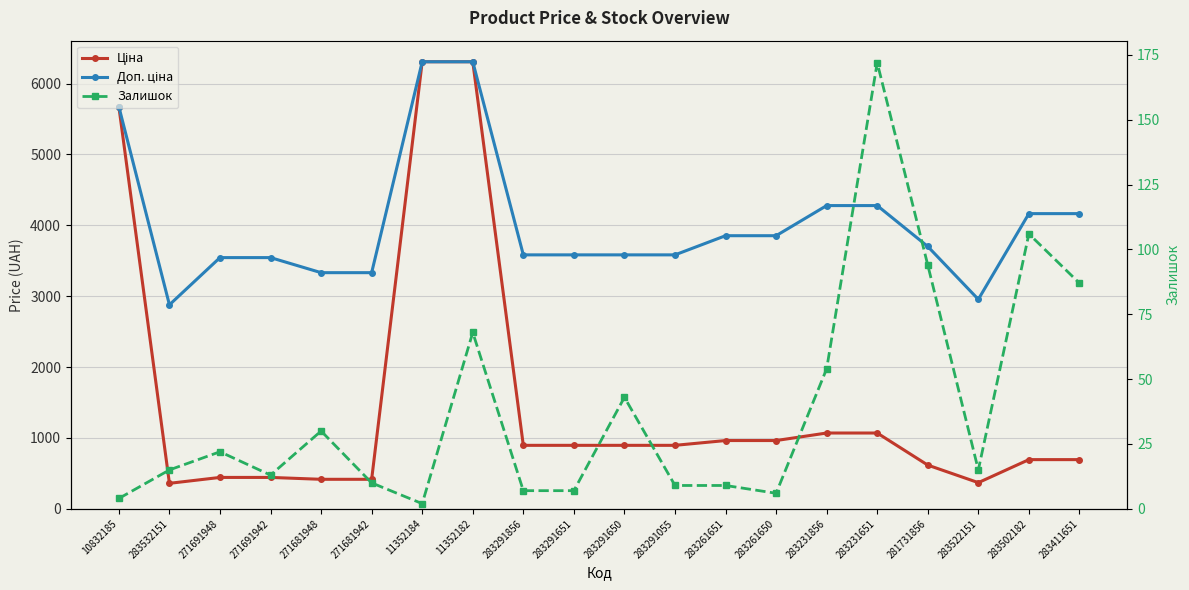

What is the maximum value shown in the chart?

6308.8